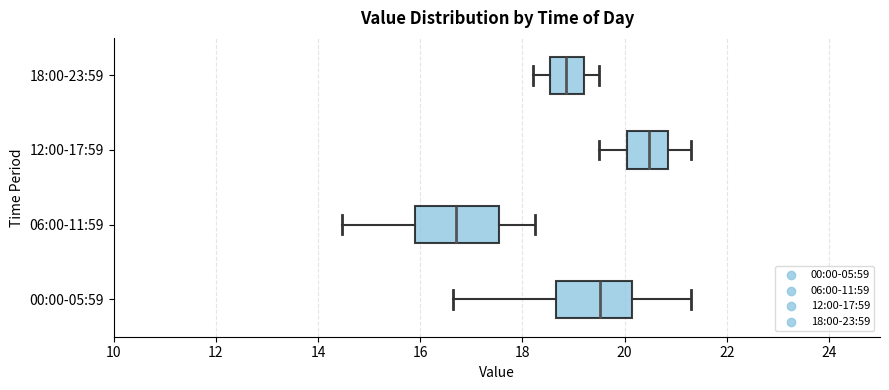

Where is the left edge of the box for 18:00-23:59 on the x-axis? The values are not printed on the chart, so give them approximately, as read against the axis.

18.6